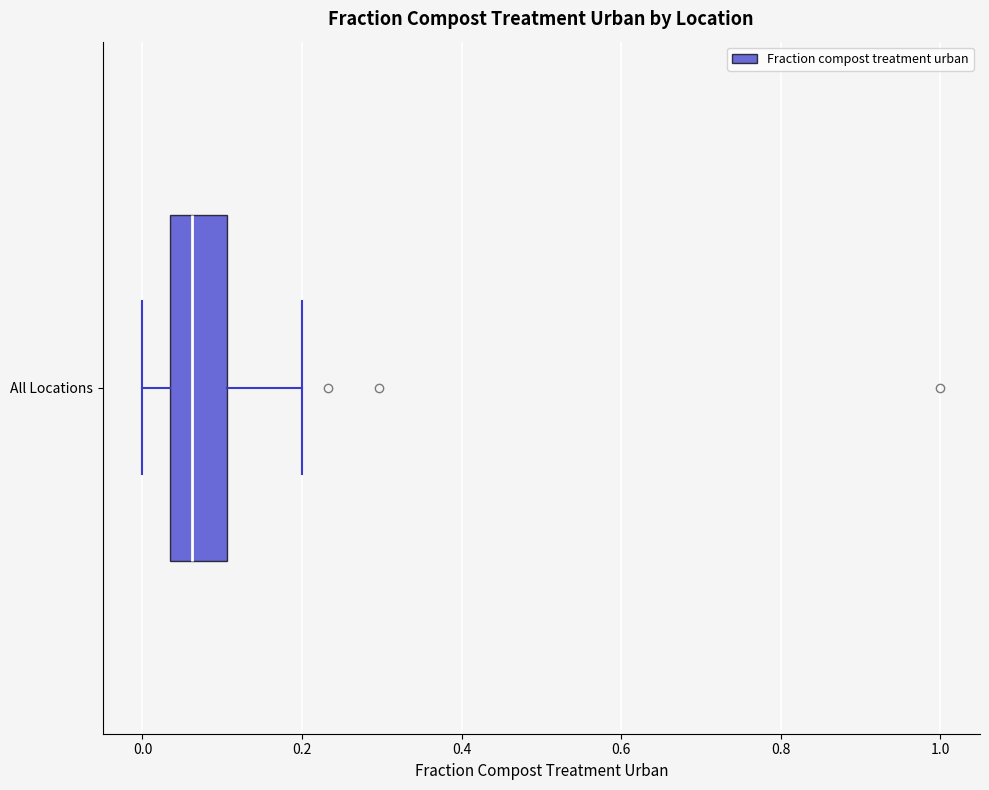

Where is the right edge of the box for All Locations on the x-axis? The values are not printed on the chart, so give them approximately, as read against the axis.

0.10